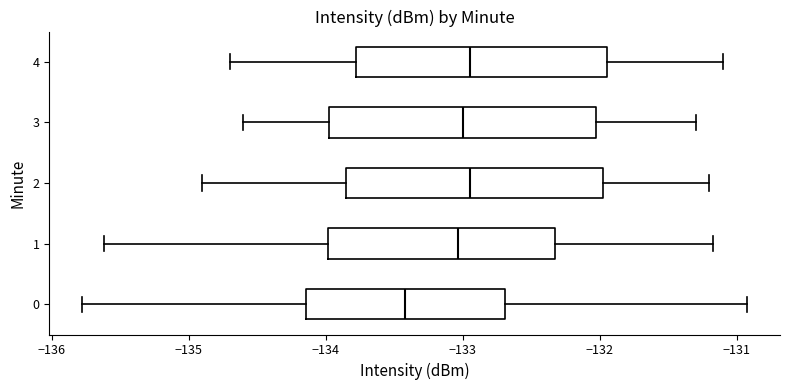

Reading bottom to top, transcribe this box plot: for each box, give where its median line is, the range the box spans, and where its two whiskers end, as read against the x-axis. The values are not printed on the chart, so give them approximately, as read against the axis.

0: median -133.4, box -134.1 to -132.7, whiskers -135.8 to -130.9
1: median -133.0, box -134.0 to -132.3, whiskers -135.6 to -131.2
2: median -132.9, box -133.8 to -132.0, whiskers -134.9 to -131.2
3: median -133.0, box -134.0 to -132.0, whiskers -134.6 to -131.3
4: median -132.9, box -133.8 to -131.9, whiskers -134.7 to -131.1